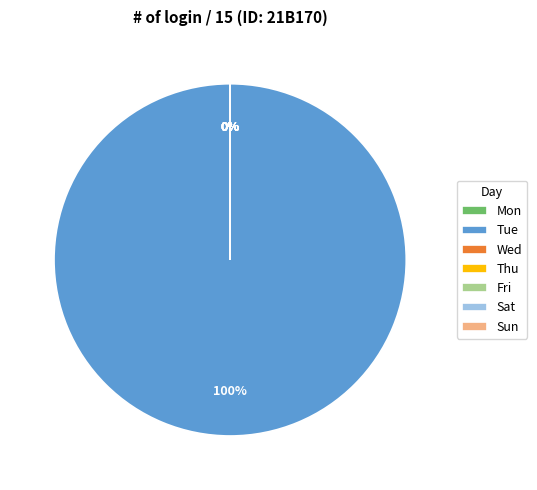

How many slices are in this pie chart?

7